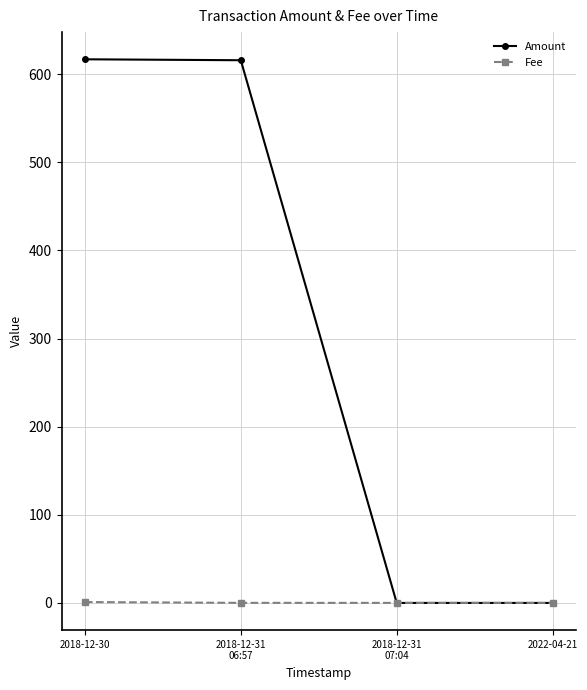

After their last crossing, which series has the higher values: Amount or Fee?

Fee